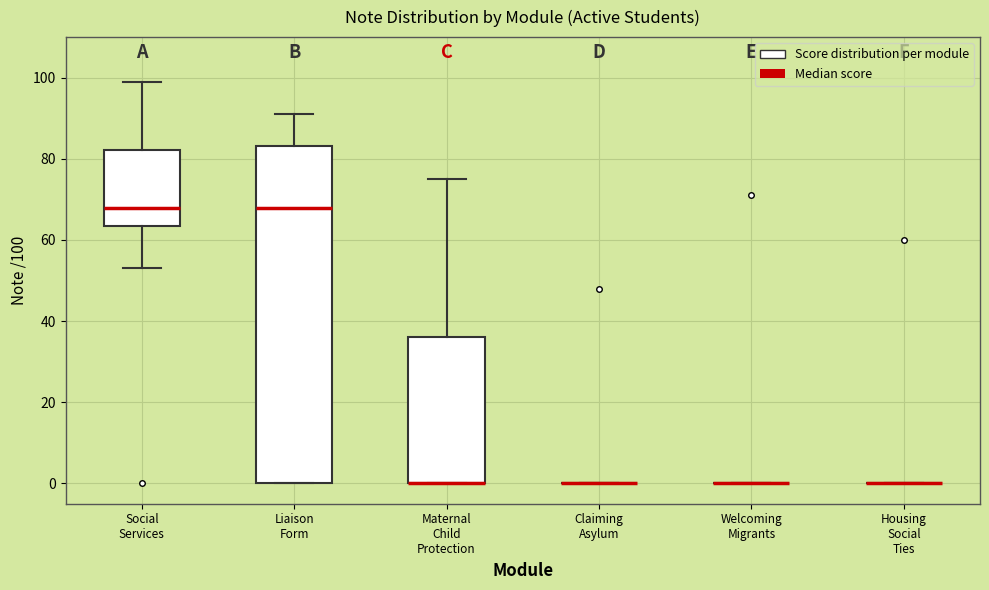

Reading left to right, transcribe this box plot: for each box, give where its median line is, the range the box spans, and where its two whiskers end, as read against the y-axis. The values are not printed on the chart, so give them approximately, as read against the axis.

Social Services: median 68, box 64 to 82, whiskers 54 to 100
Liaison Form: median 68, box 0 to 84, whiskers 0 to 92
Maternal Child Protection: median 0 (drawn on the box's lower edge), box 0 to 36, whiskers 0 to 76
Claiming Asylum: box collapsed to a line at 0, whiskers 0 to 0
Welcoming Migrants: box collapsed to a line at 0, whiskers 0 to 0
Housing Social Ties: box collapsed to a line at 0, whiskers 0 to 0